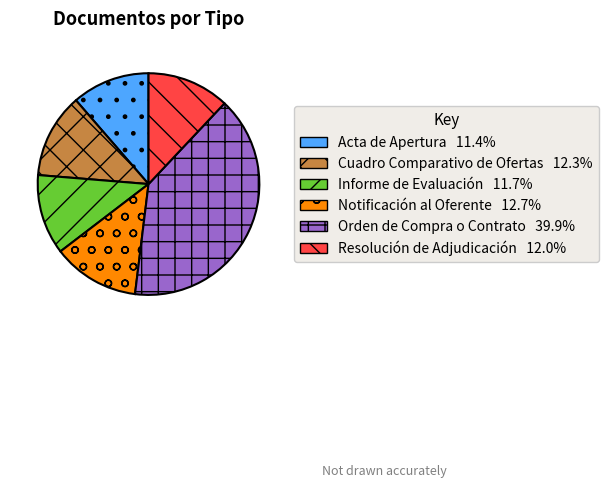

Is it true that Notificación al Oferente is 13% of the pie?

True